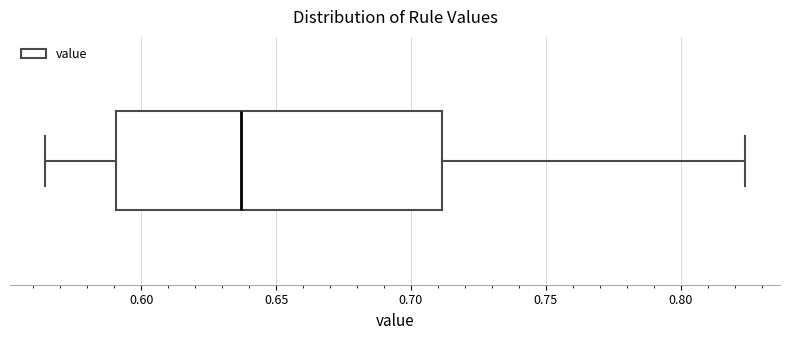

Transcribe this box plot: give where the median line is, the range the box spans, and where the two whiskers end, as read against the x-axis. The values are not printed on the chart, so give them approximately, as read against the axis.

median 0.635, box 0.590 to 0.710, whiskers 0.565 to 0.825